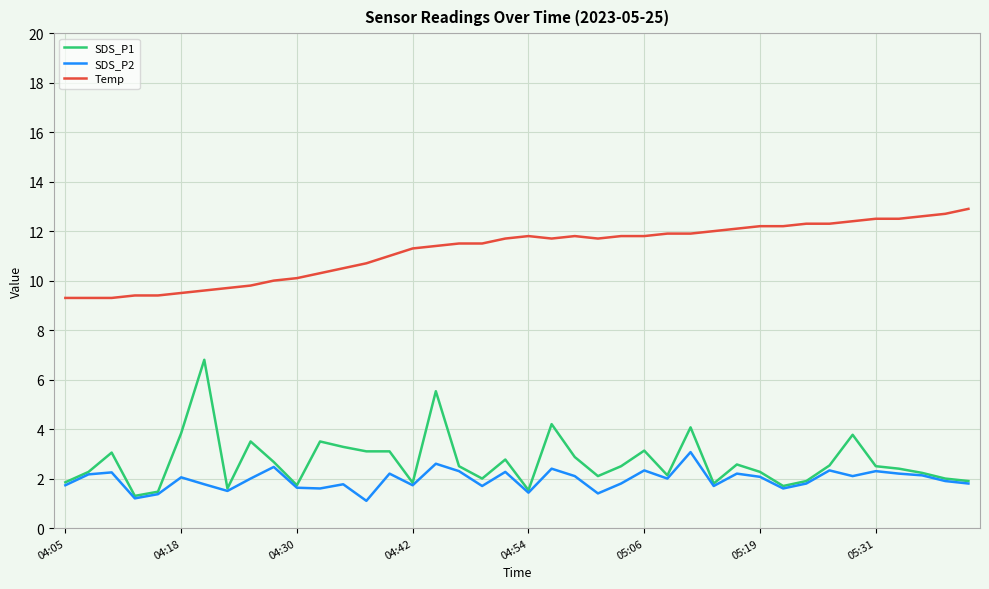

True or false: Temp and SDS_P1 cross at least once.

False